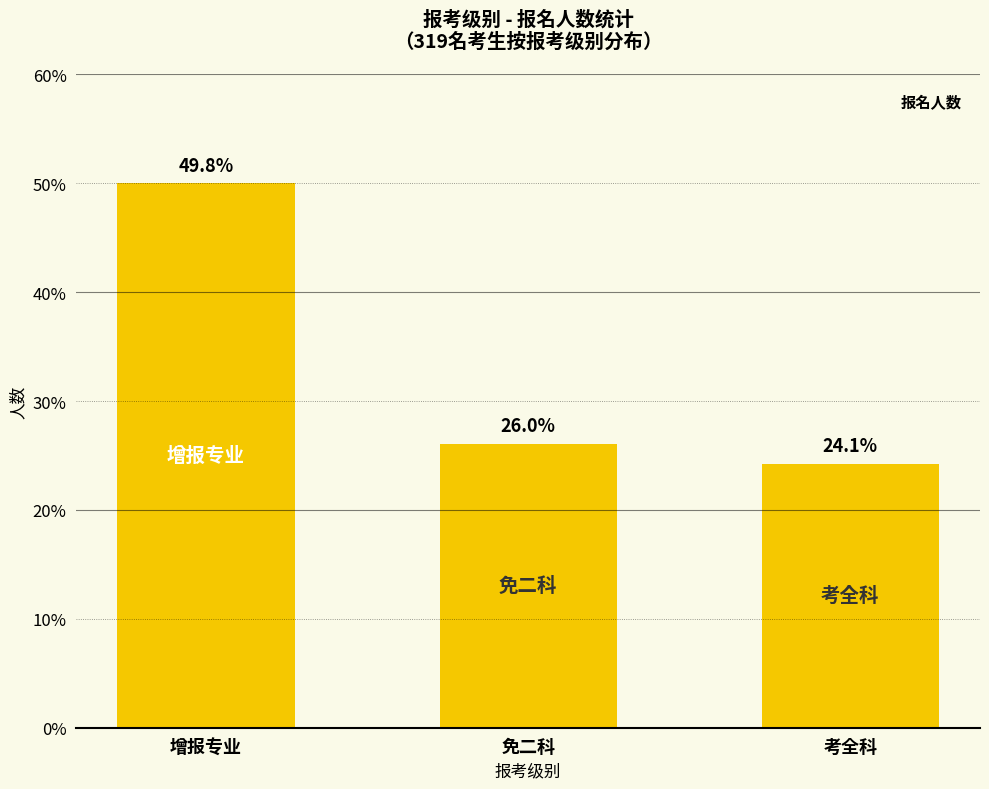

List the labels in order of value, smallest first.

考全科, 免二科, 增报专业